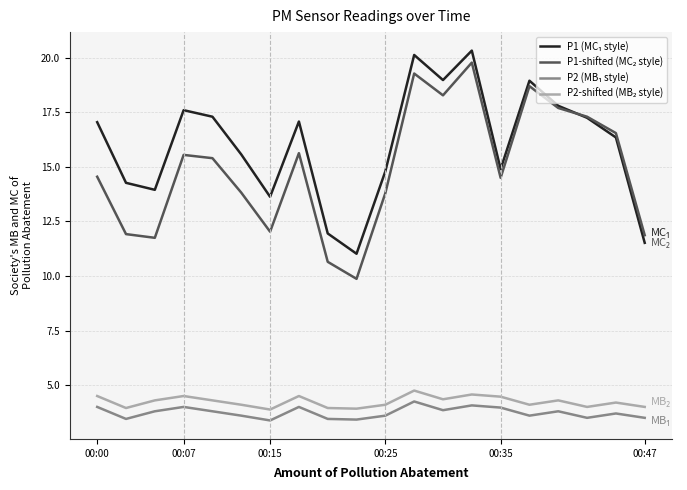

What is the minimum value shown in the chart?

3.4